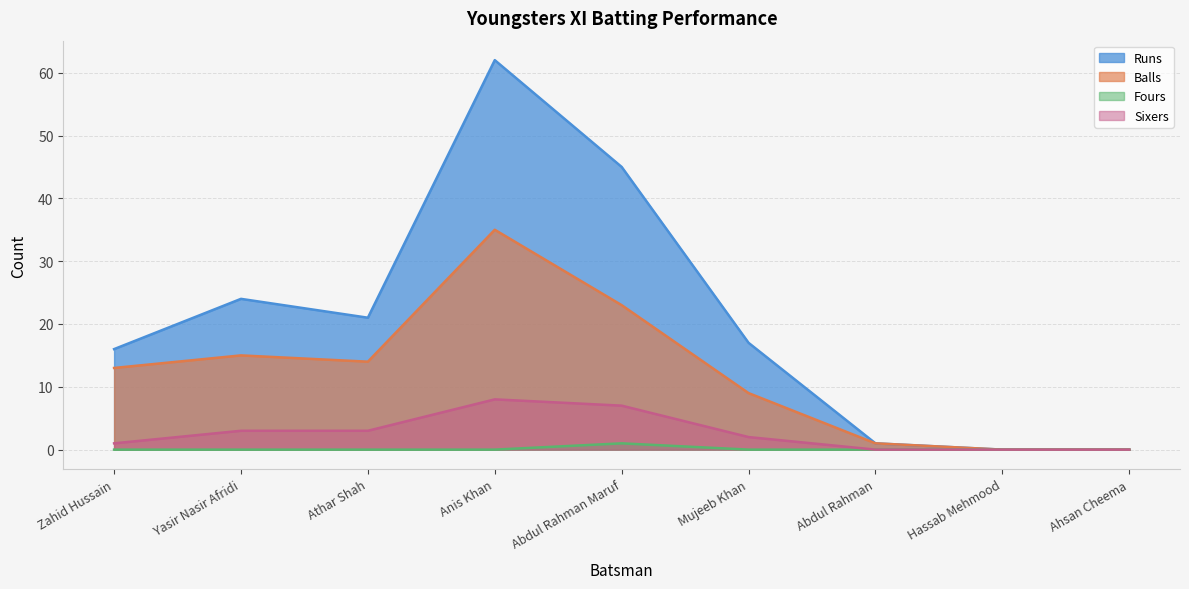

What are all the series names shown in the legend?

Runs, Balls, Fours, Sixers